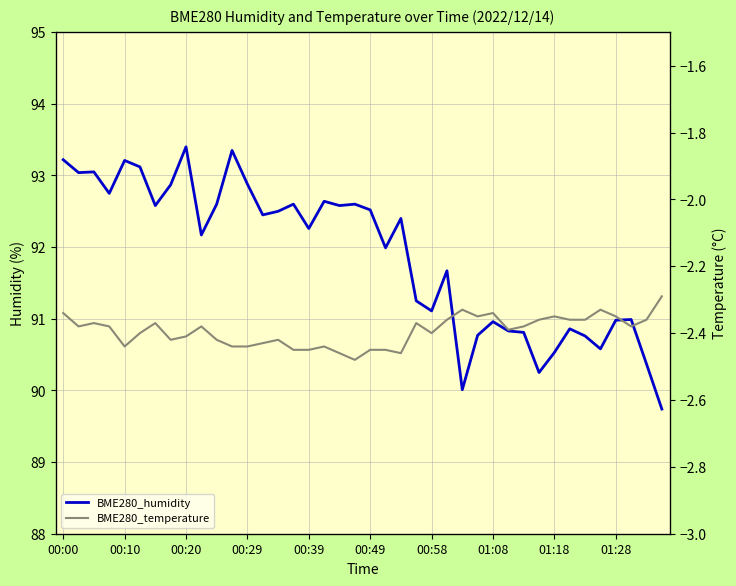

Count the number of data series in this chart.

2